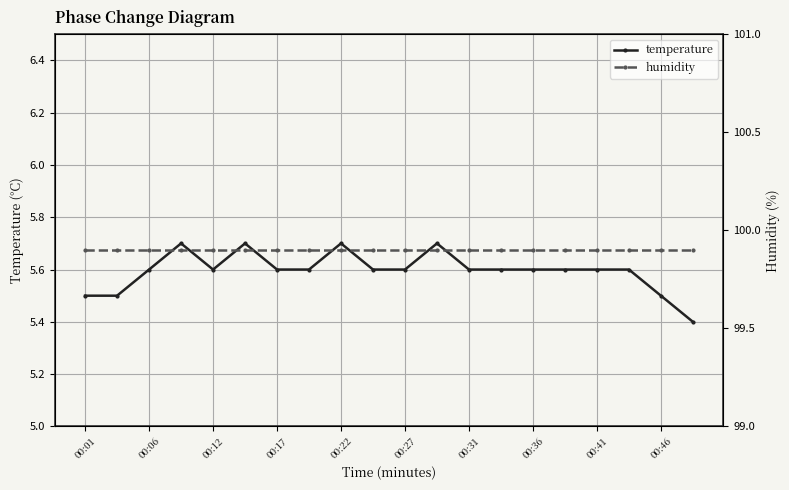

What is the value of the temperature point at the 17th from the left?

5.6